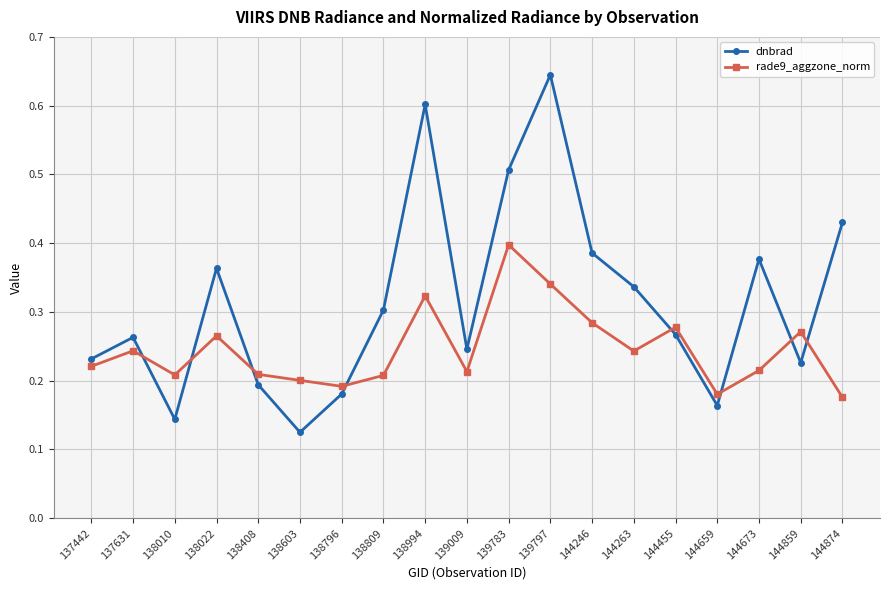

Rank the series by their average value, from lowest to highest.

rade9_aggzone_norm, dnbrad